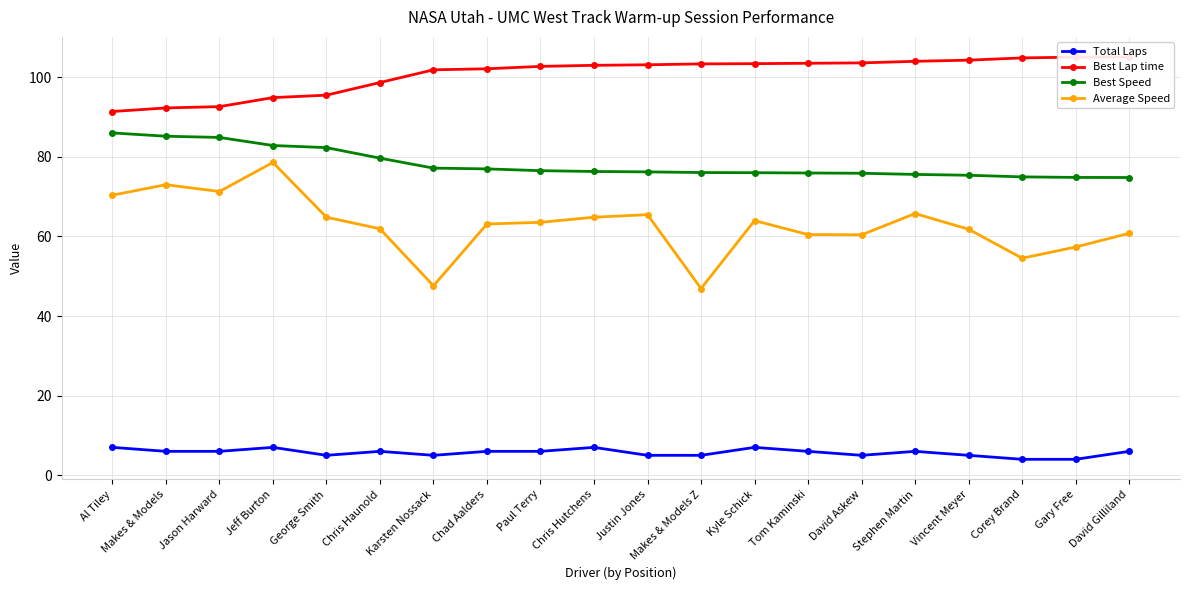

What is the sum of the Total Laps values at Makes & Models and Vincent Meyer?

11.0